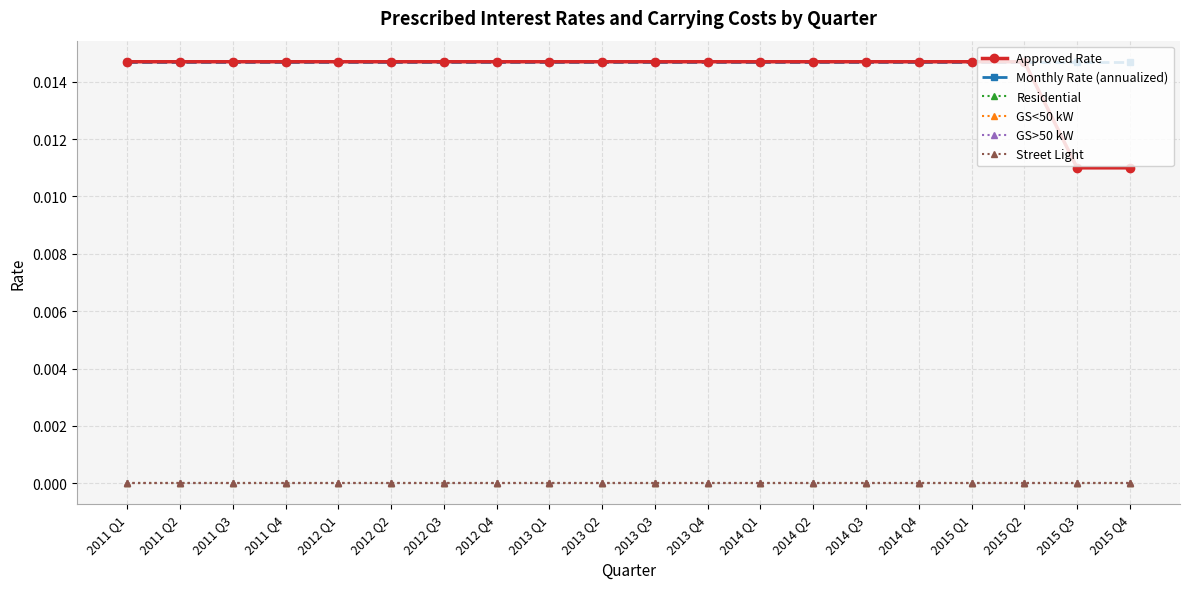

Does the chart have visible grid lines?

Yes